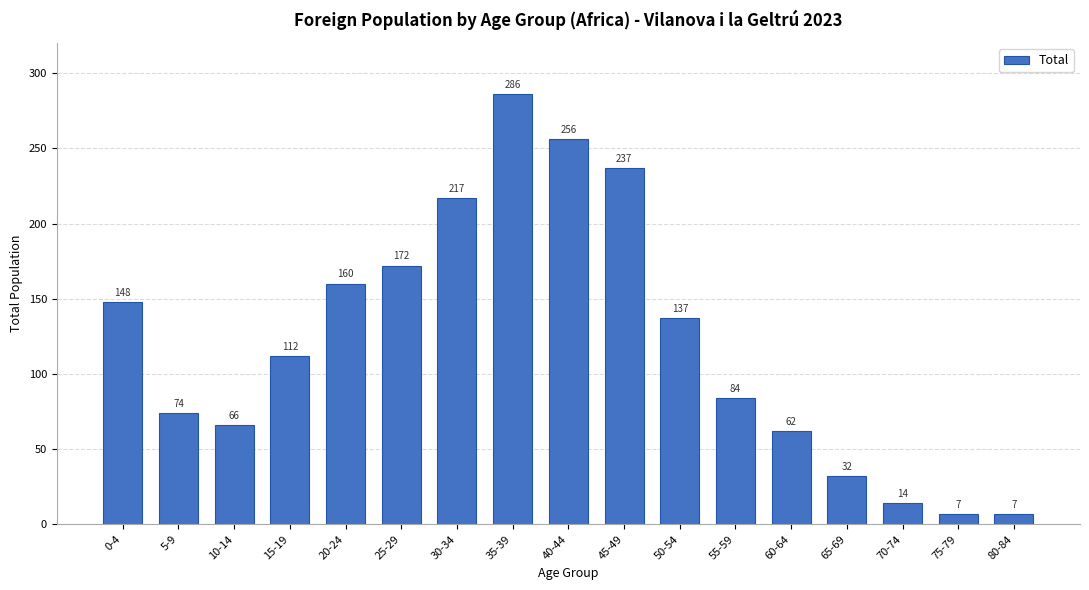

Reading right to left, what are all the values shown in this chart?

7	7	14	32	62	84	137	237	256	286	217	172	160	112	66	74	148